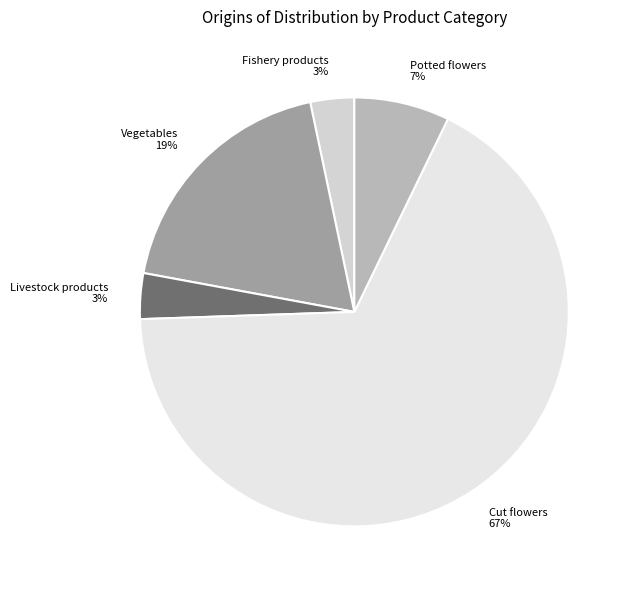

To the nearest percent, what is the difference between the Potted flowers and Livestock products slice percentages?

4%